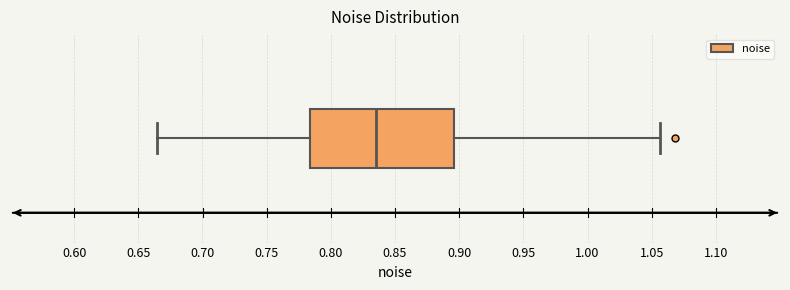

Read this box plot against the x-axis: the position of the median line, the range covered by the box, and the ends of both whiskers. The values are not printed on the chart, so give them approximately, as read against the axis.

median 0.835, box 0.785 to 0.895, whiskers 0.665 to 1.055